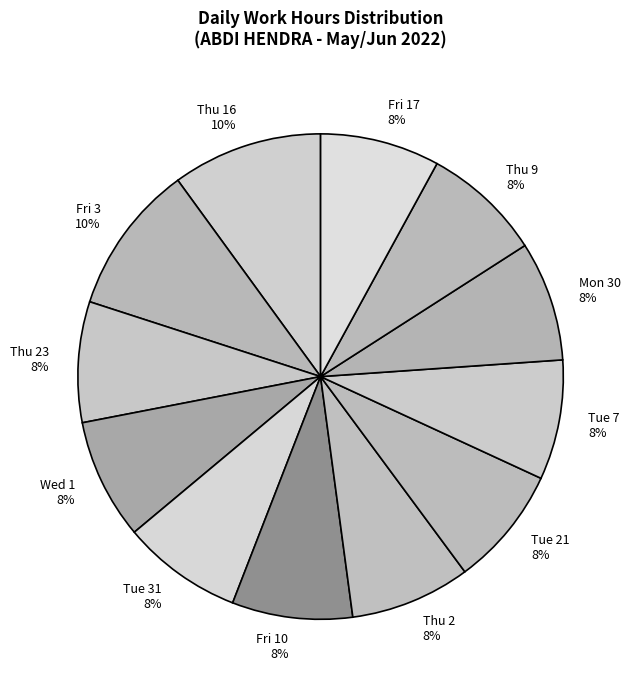

To the nearest percent, what percentage of the pie is Tue 7?

8%